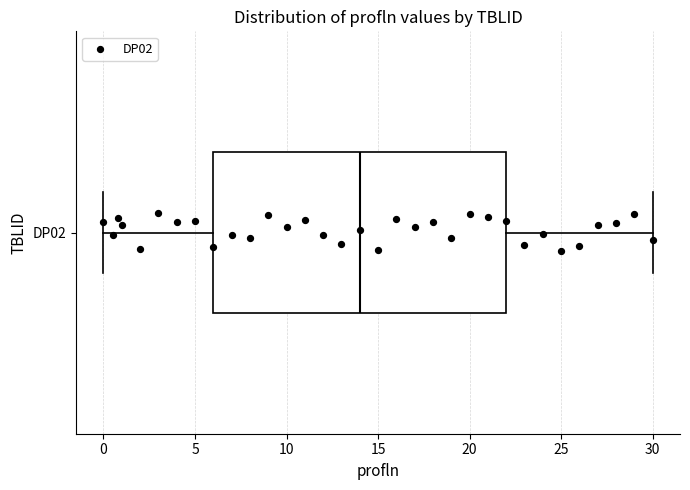

Where does the right whisker of the box for DP02 end on the x-axis? The values are not printed on the chart, so give them approximately, as read against the axis.

30